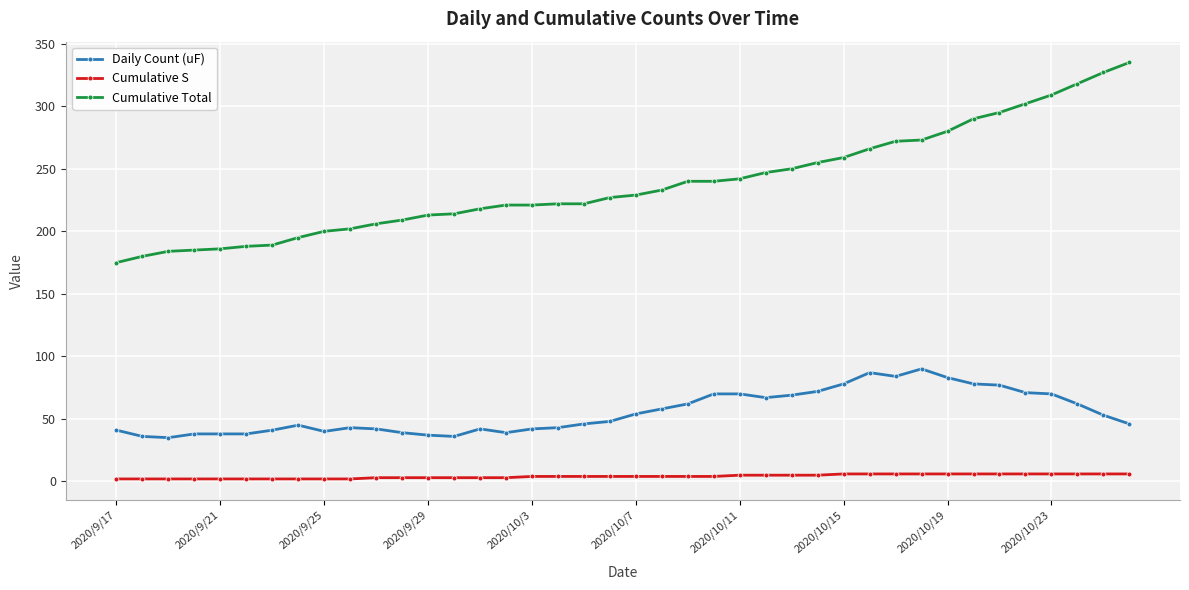

True or false: Cumulative Total and Daily Count (uF) intersect in this chart.

False